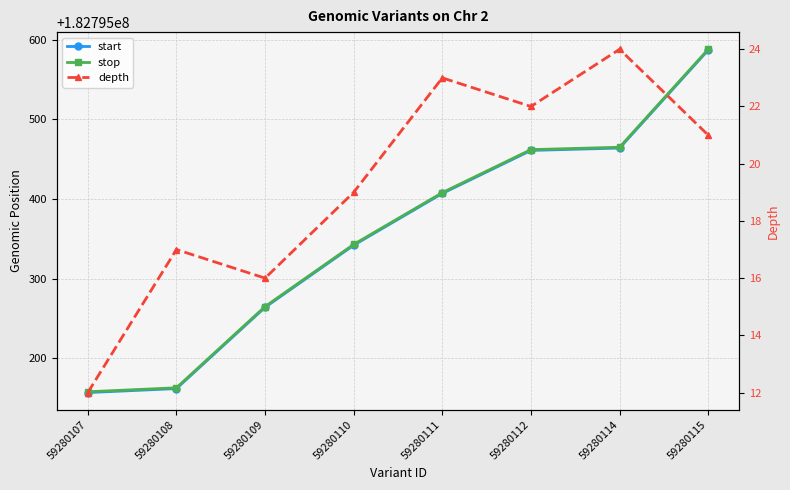

Where is depth nearest to the value 18?

59280108